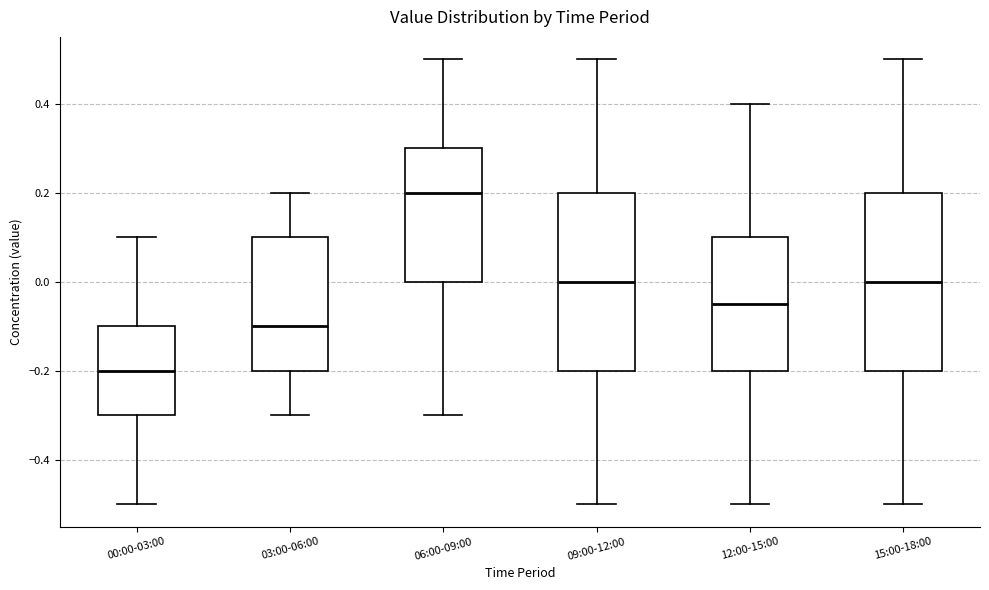

Which box has the highest median line?

06:00-09:00